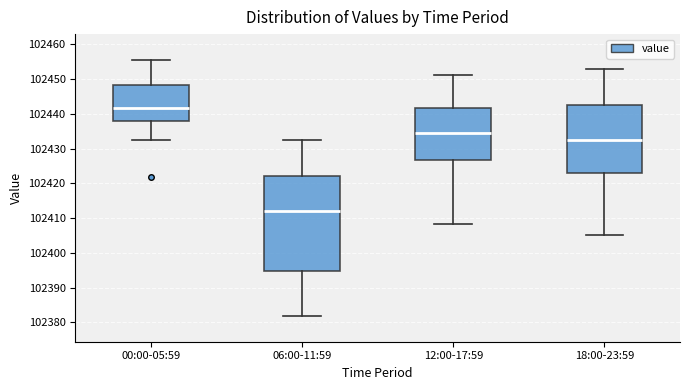

Reading left to right, read every box against the y-axis: the position of its median line, the range the box covers, and the ends of its whiskers. The values are not printed on the chart, so give them approximately, as read against the axis.

00:00-05:59: median 102442, box 102438 to 102448, whiskers 102432 to 102456
06:00-11:59: median 102412, box 102395 to 102422, whiskers 102382 to 102432
12:00-17:59: median 102435, box 102427 to 102442, whiskers 102408 to 102451
18:00-23:59: median 102433, box 102423 to 102443, whiskers 102405 to 102453